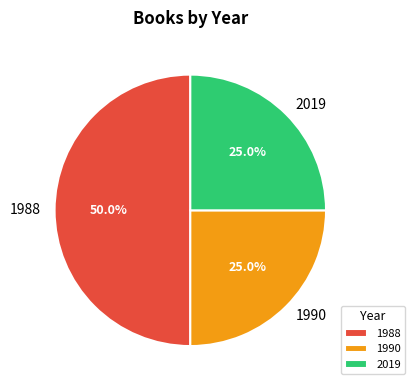

Which slice is the largest?

1988